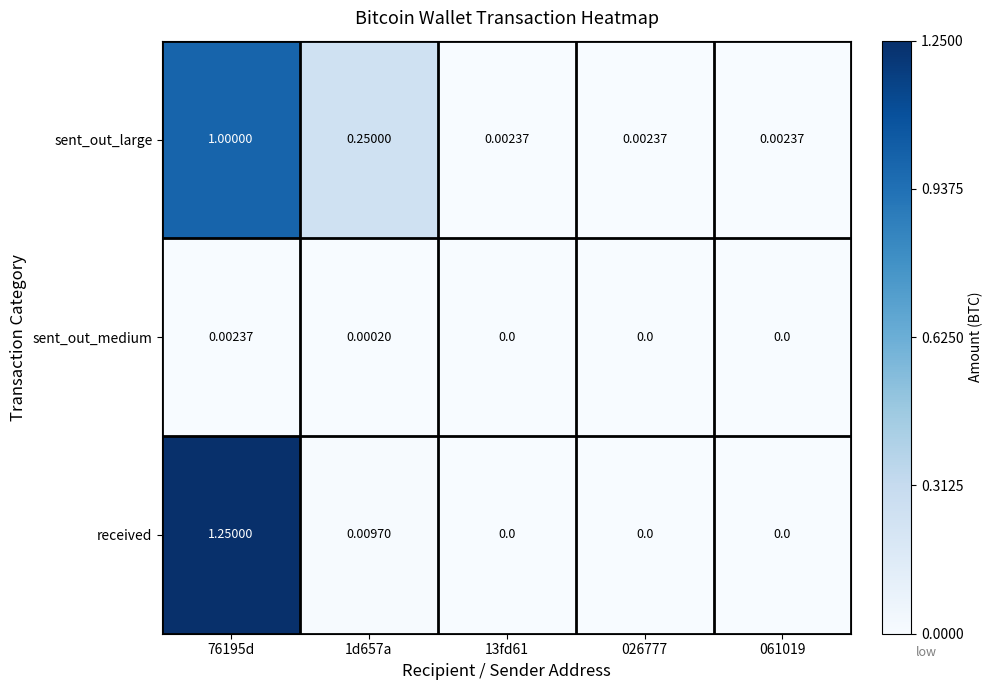

List the series in order of their peak value, highest first.

received, sent_out_large, sent_out_medium